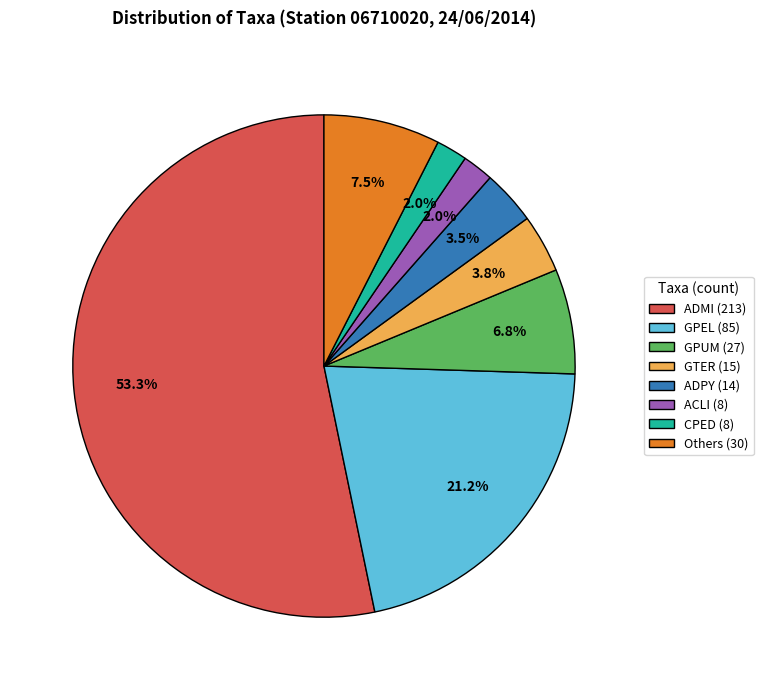

Between Others (30) and GPEL (85), which is larger?

GPEL (85)